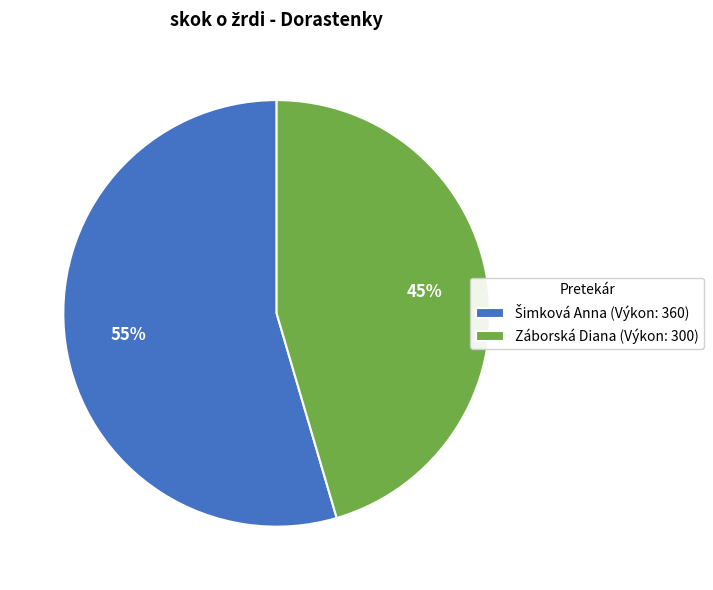

Is there any slice that represents more than half of the pie?

Yes